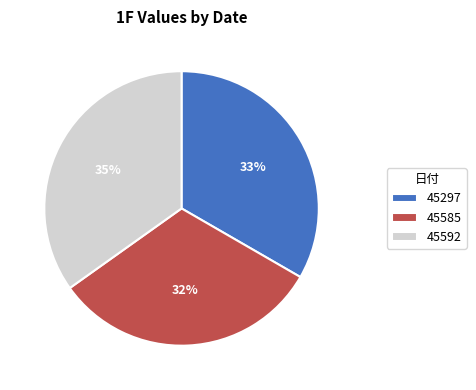

To the nearest percent, what portion does 45585 represent?

32%